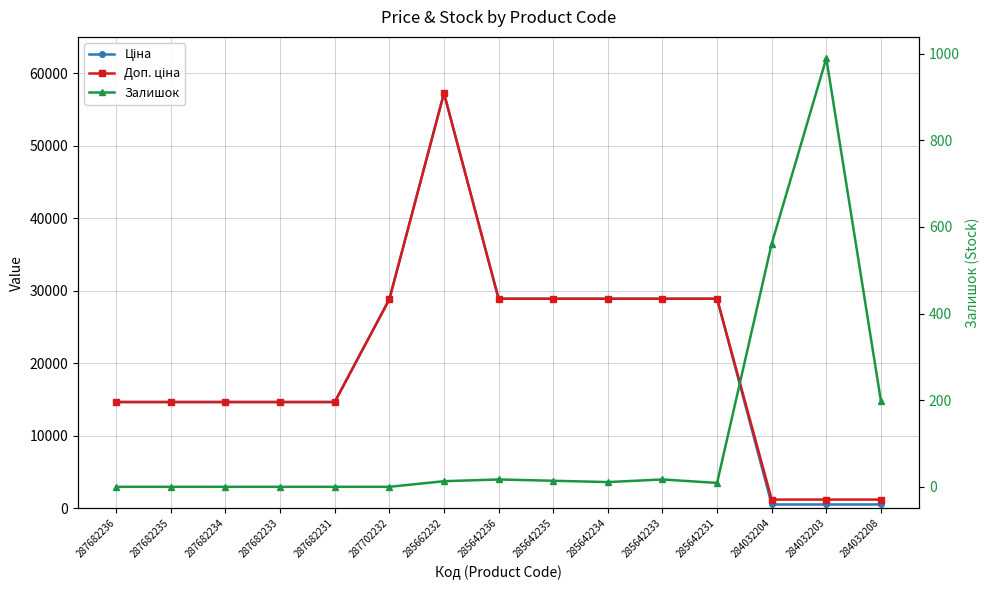

True or false: Ціна and Залишок intersect in this chart.

True